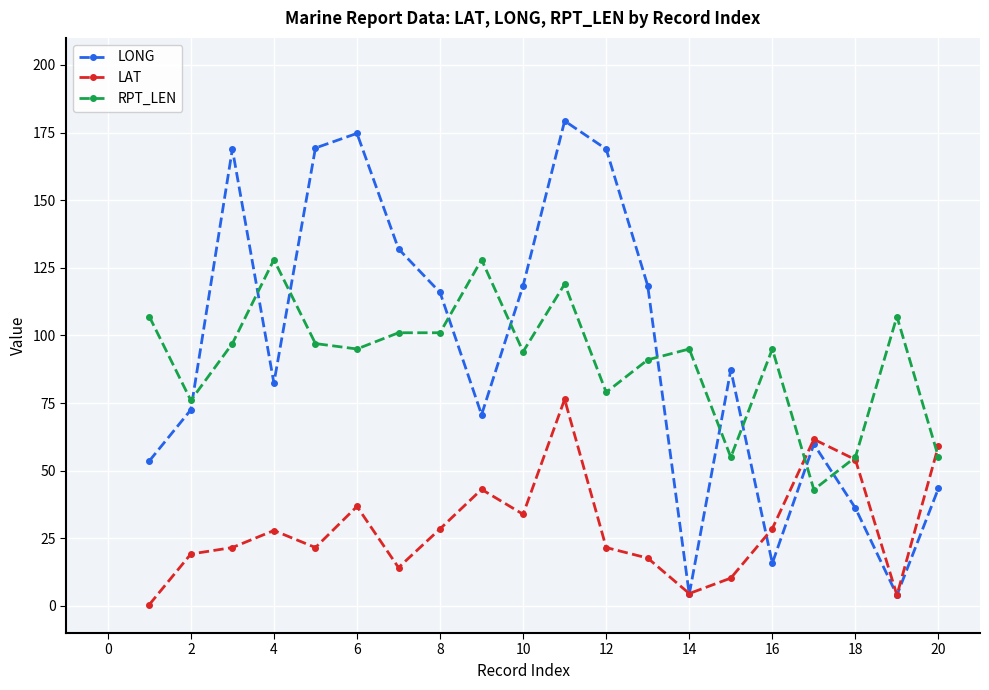

True or false: RPT_LEN and LONG intersect in this chart.

True